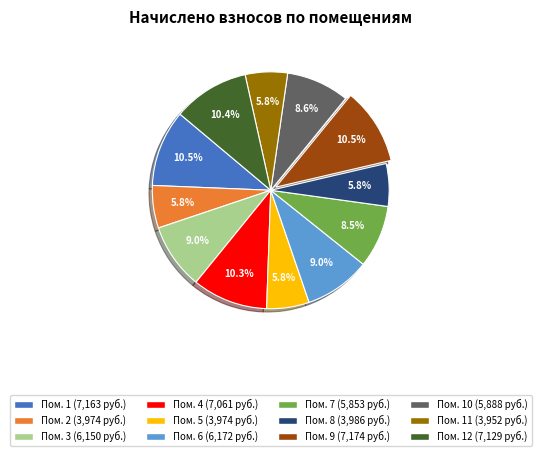

Does any single category account for the majority?

No